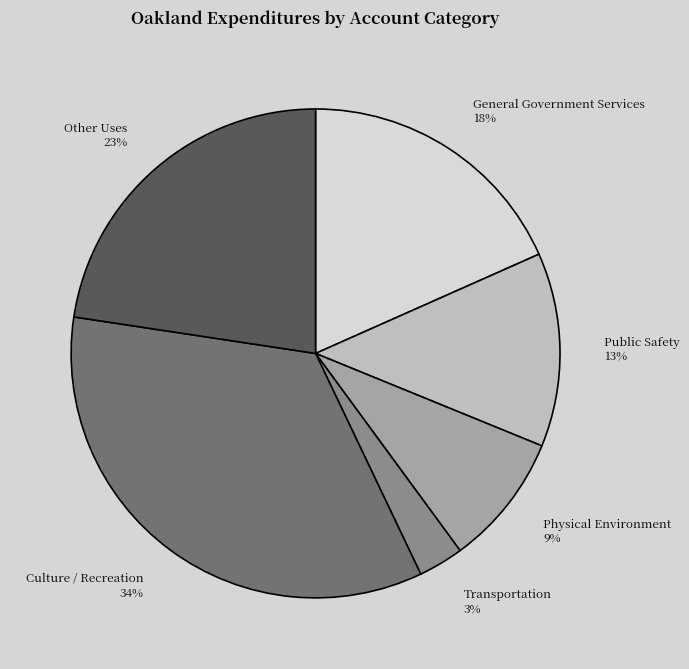

Rank the categories by value from highest to lowest.

Culture / Recreation, Other Uses, General Government Services, Public Safety, Physical Environment, Transportation